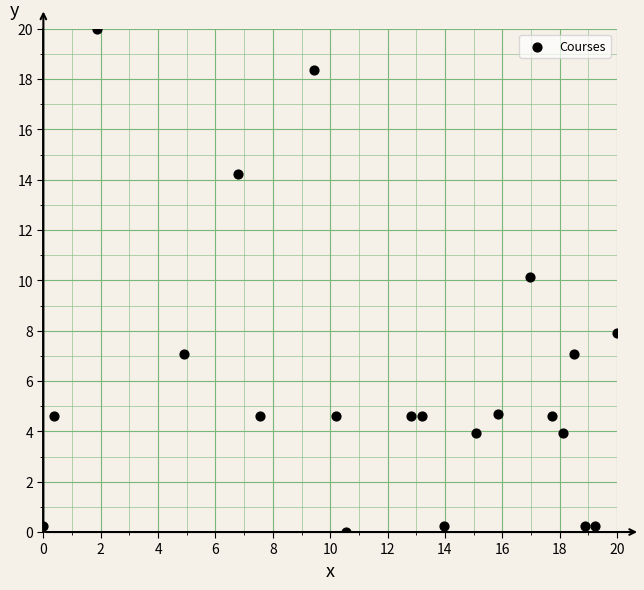

What is the range of X values (max minus min)?

20.0